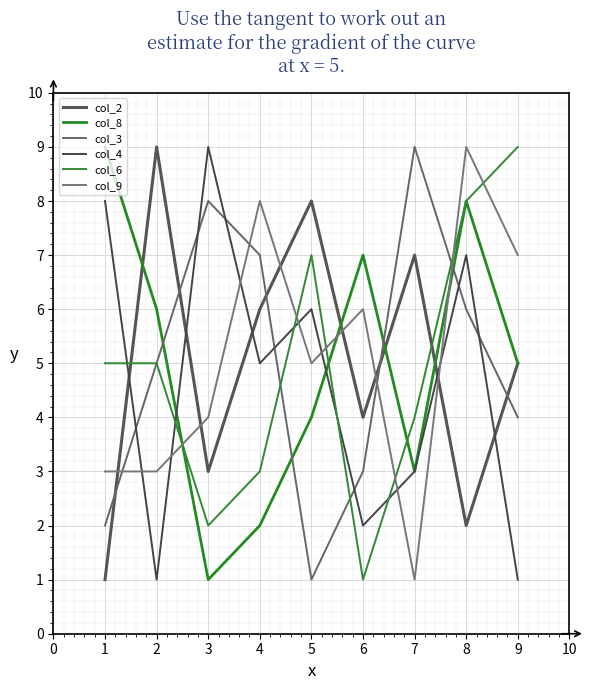

True or false: col_3 has more than 0 points higher than both neighbors.

True